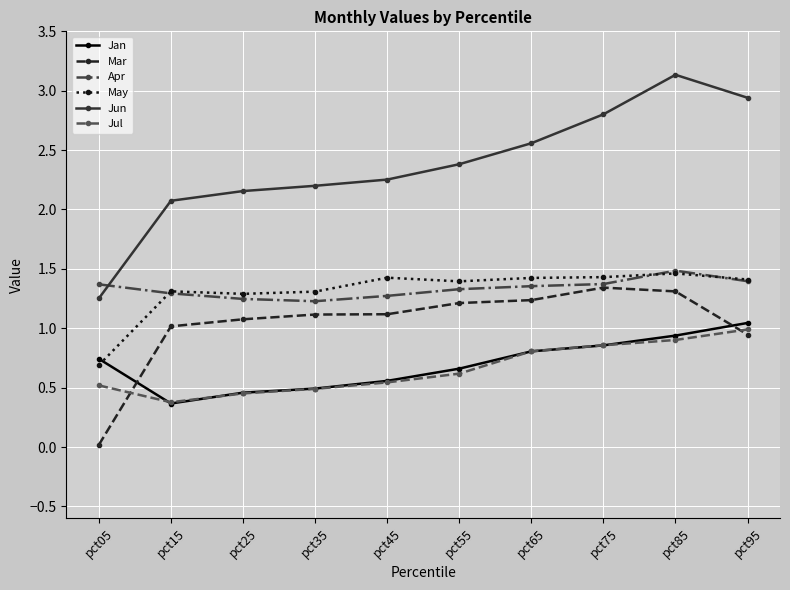

Where do Jul and Mar first cross each other?

pct05 and pct15